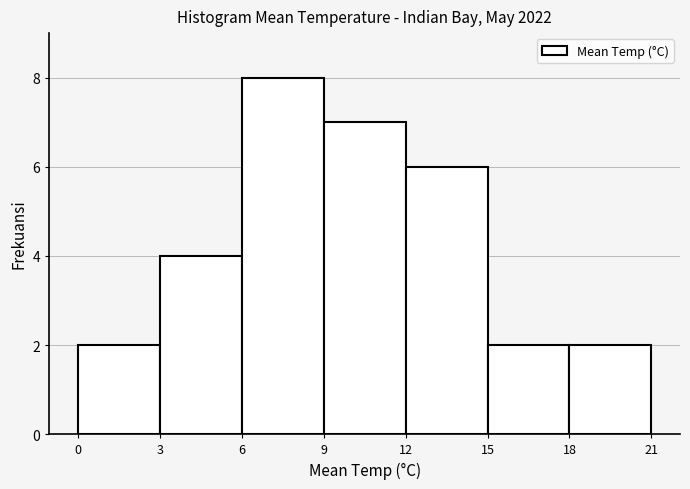

Over which range of the x-axis is the bar tallest?

6 to 9